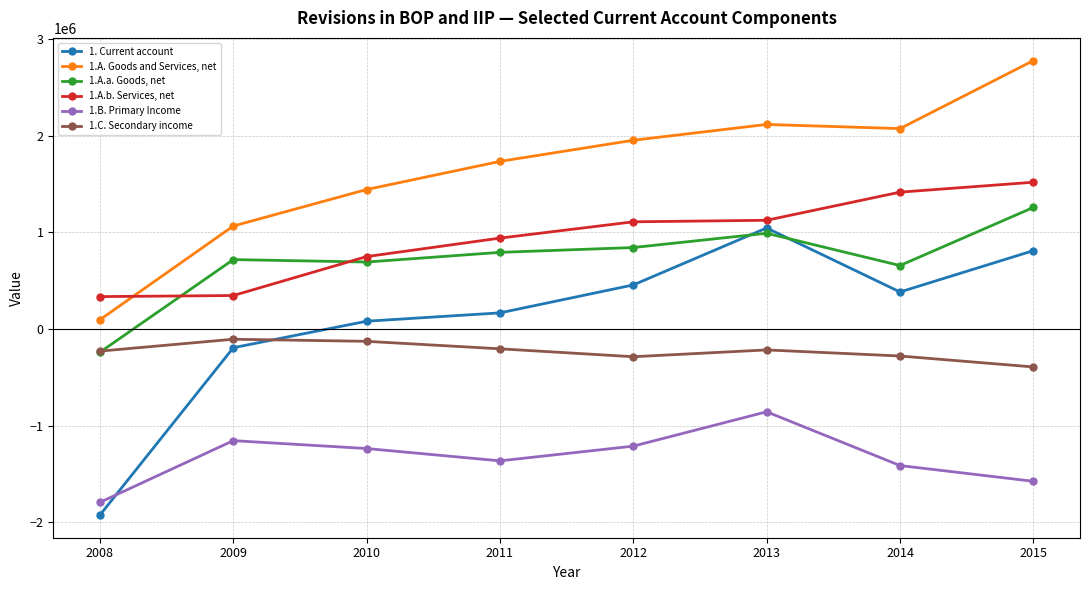

Rank the series at 2010 from highest to lowest value.

1.A. Goods and Services, net, 1.A.b. Services, net, 1.A.a. Goods, net, 1. Current account, 1.C. Secondary income, 1.B. Primary Income